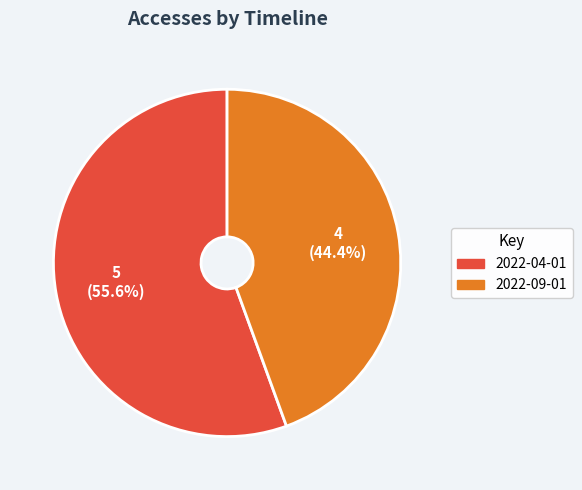

Is there a majority slice in this chart?

Yes